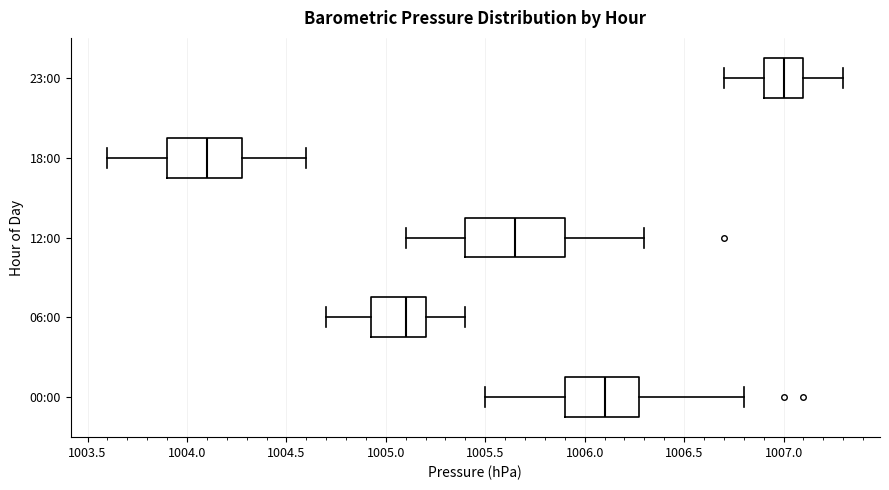

Where does the median line of the box for 12:00 sit on the x-axis? The values are not printed on the chart, so give them approximately, as read against the axis.

1005.65